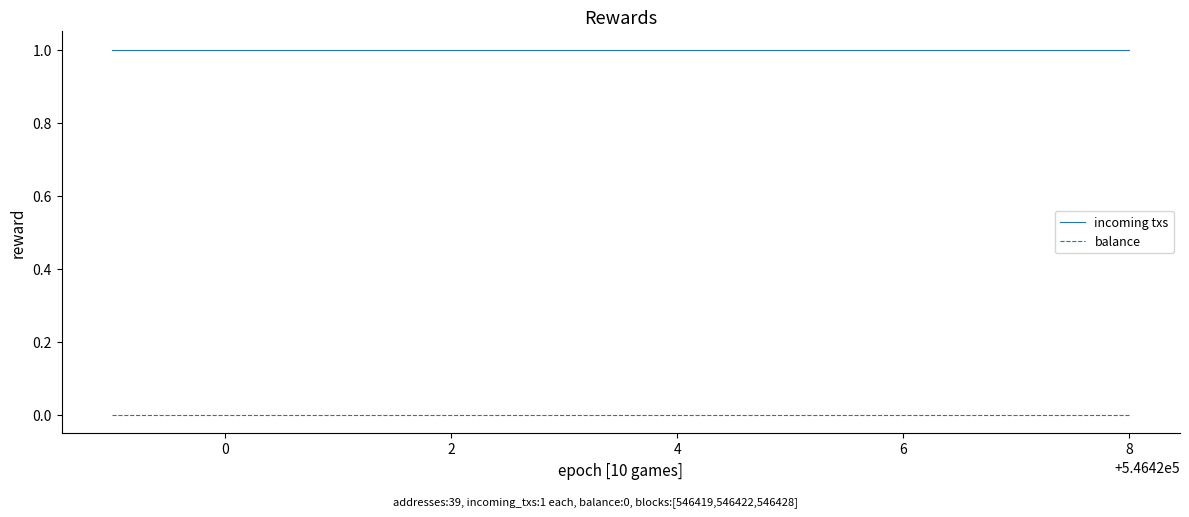

Does the chart display data point markers on the line(s)?

No